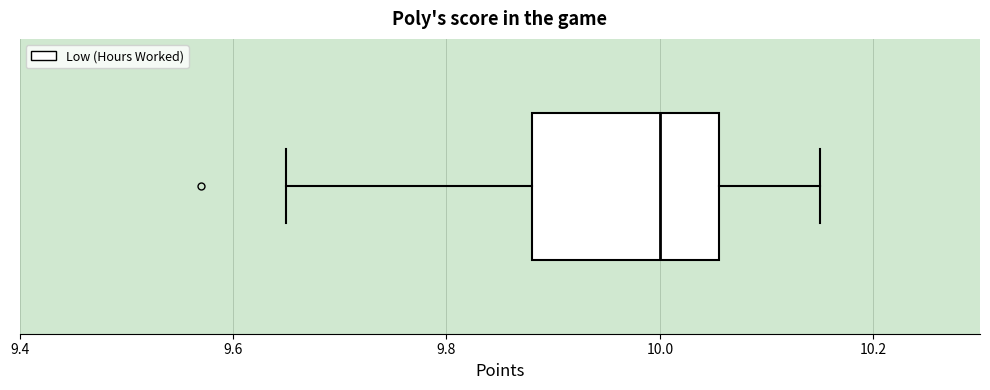

Where does the median line of the box sit on the x-axis? The values are not printed on the chart, so give them approximately, as read against the axis.

10.00